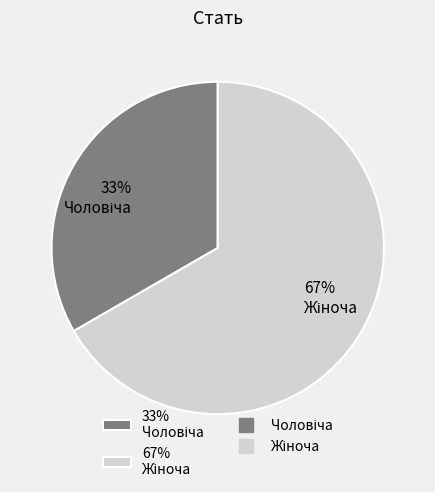

Is there any slice that represents more than half of the pie?

Yes